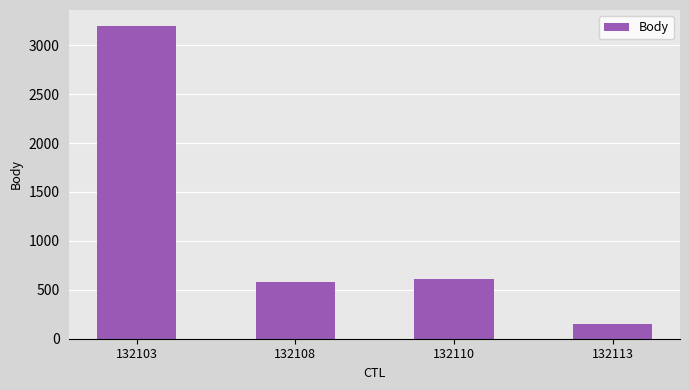

How many data points are less than 613?

2